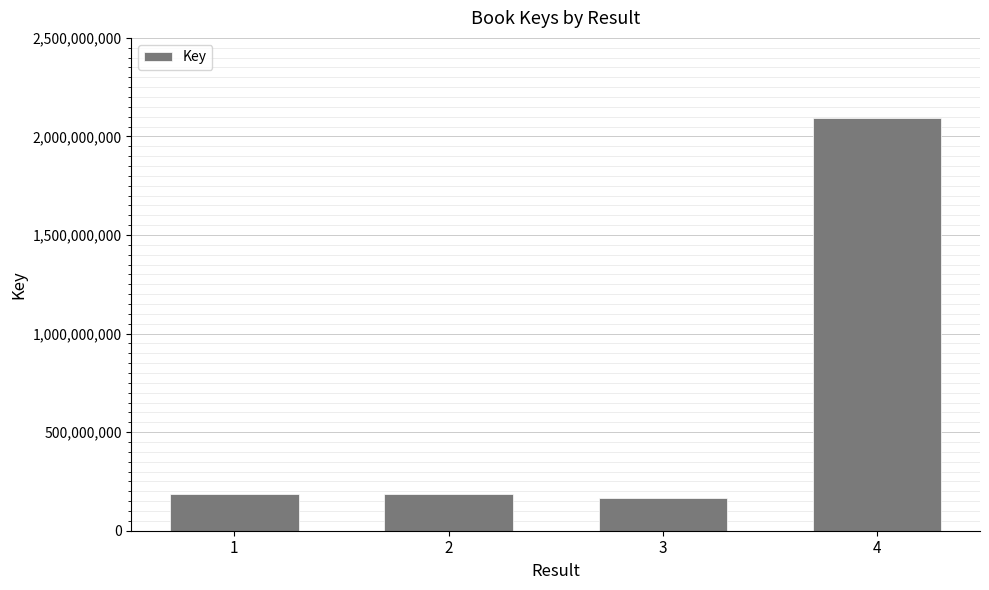

The chart shows a value of 2094042040 at 4. True or false?

True